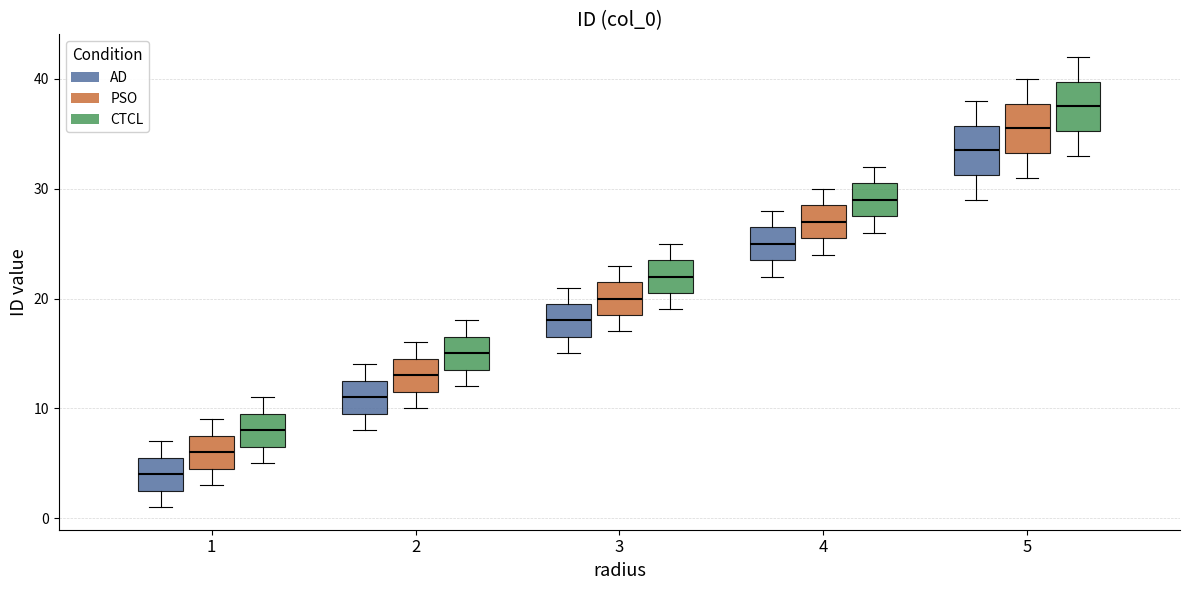

Where is the lower edge of the box for 2 (PSO) on the y-axis? The values are not printed on the chart, so give them approximately, as read against the axis.

12